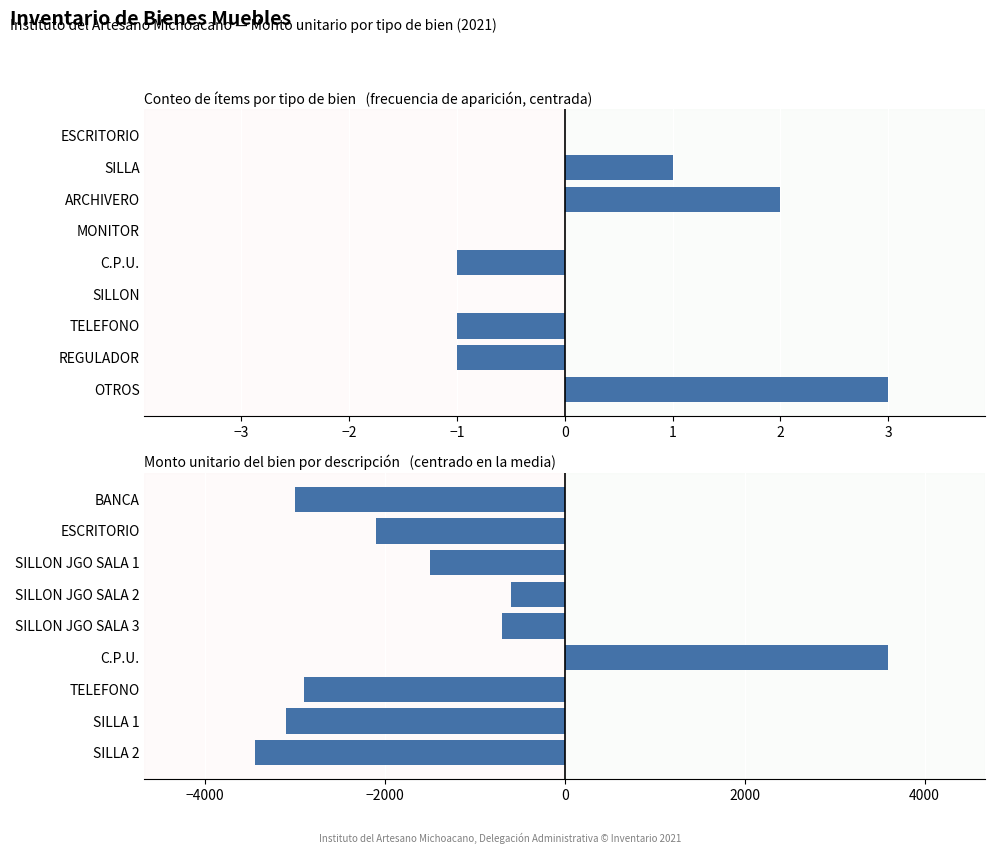

What position from the left is SILLA 1?

8